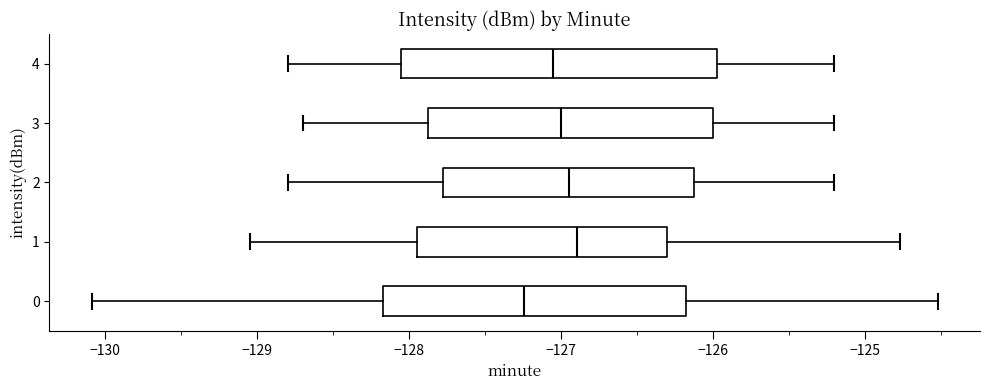

Reading bottom to top, read every box against the x-axis: the position of its median line, the range the box covers, and the ends of its whiskers. The values are not printed on the chart, so give them approximately, as read against the axis.

0: median -127.2, box -128.2 to -126.2, whiskers -130.1 to -124.5
1: median -126.9, box -127.9 to -126.3, whiskers -129.0 to -124.8
2: median -126.9, box -127.8 to -126.1, whiskers -128.8 to -125.2
3: median -127.0, box -127.9 to -126.0, whiskers -128.7 to -125.2
4: median -127.0, box -128.0 to -126.0, whiskers -128.8 to -125.2